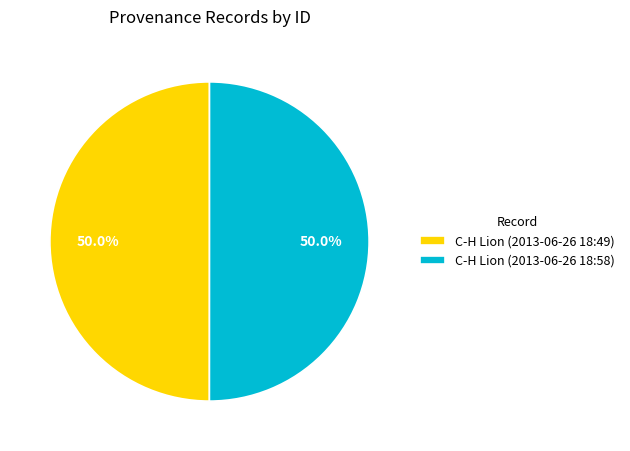

To the nearest percent, what percentage of the pie is C-H Lion (2013-06-26 18:49)?

50%